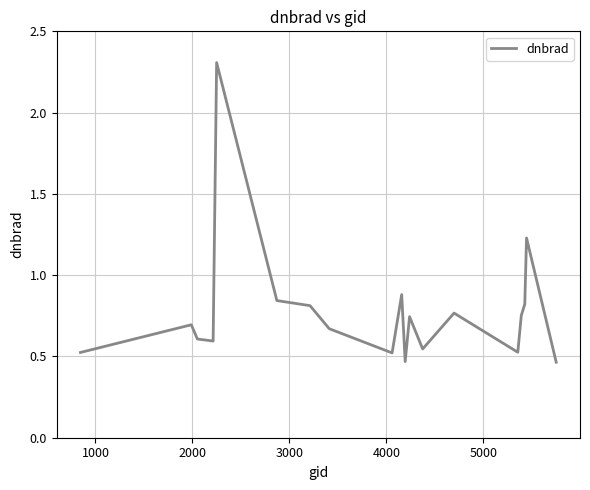

What is the difference between the maximum and minimum values?

1.8